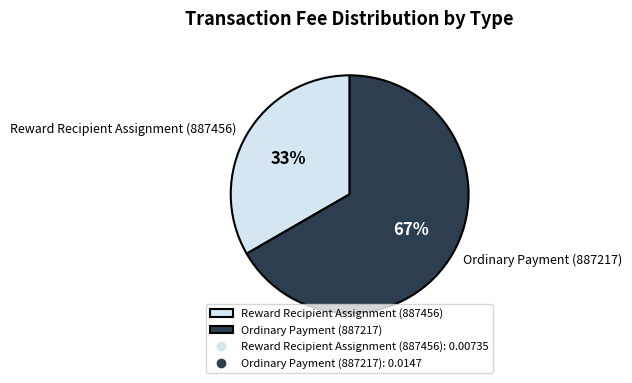

Between Ordinary Payment (887217) and Reward Recipient Assignment (887456), which is larger?

Ordinary Payment (887217)